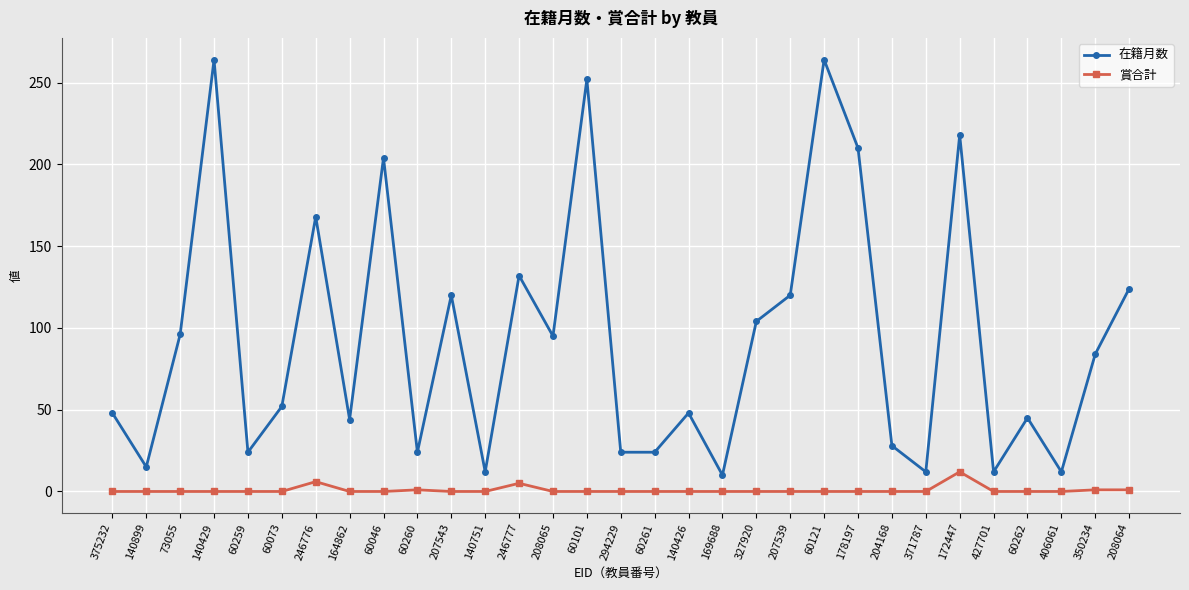

What is the difference between the second highest and minimum values in the 賞合計 series?

6